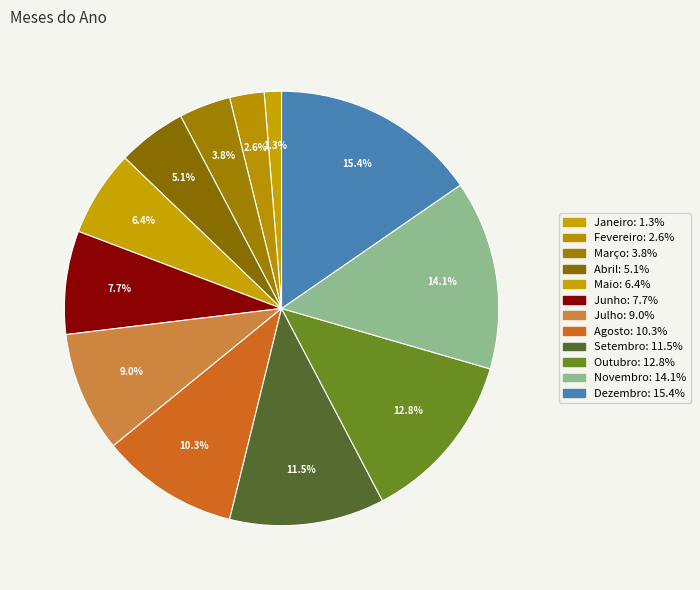

Count the number of slices in the pie.

12